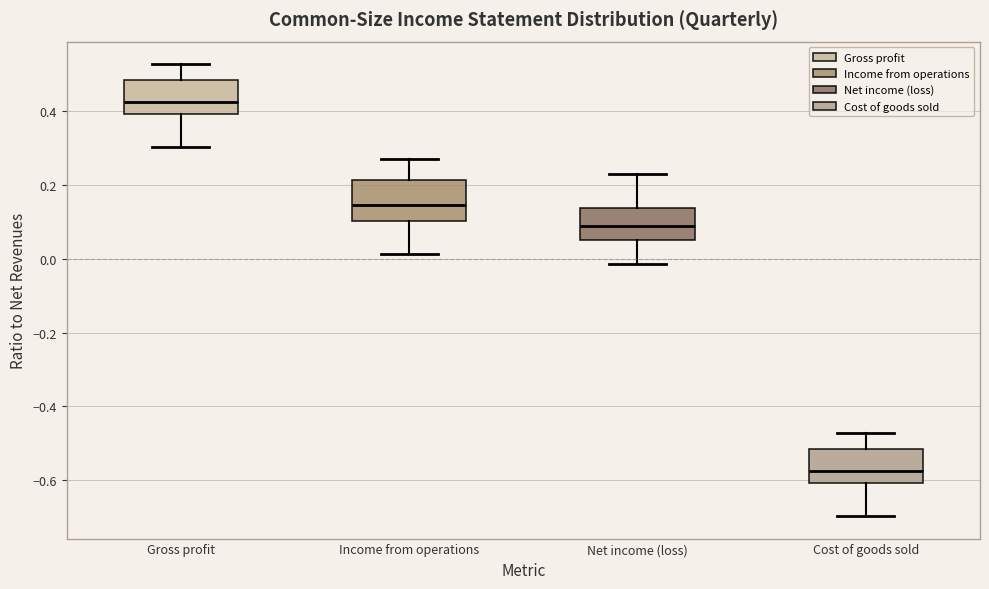

Where is the lower edge of the box for Net income (loss) on the y-axis? The values are not printed on the chart, so give them approximately, as read against the axis.

0.06